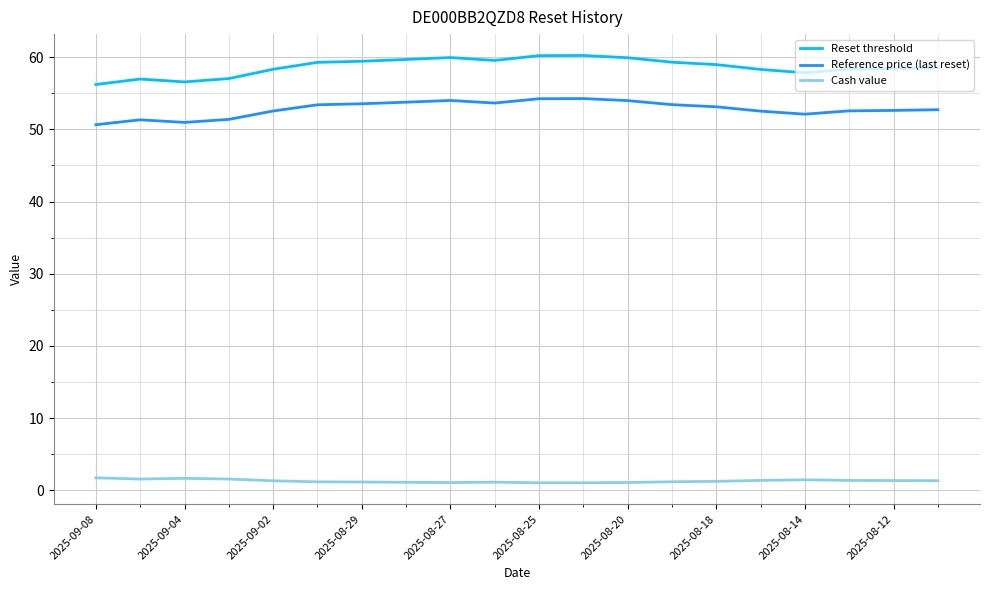

Which series has the largest total across all categories?

Reset threshold